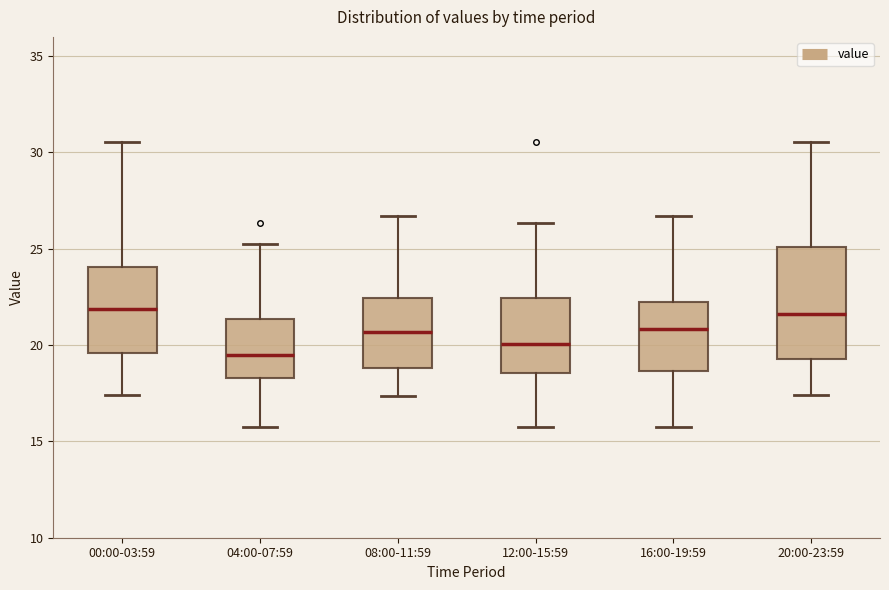

Where does the median line of the box for 04:00-07:59 sit on the y-axis? The values are not printed on the chart, so give them approximately, as read against the axis.

19.5